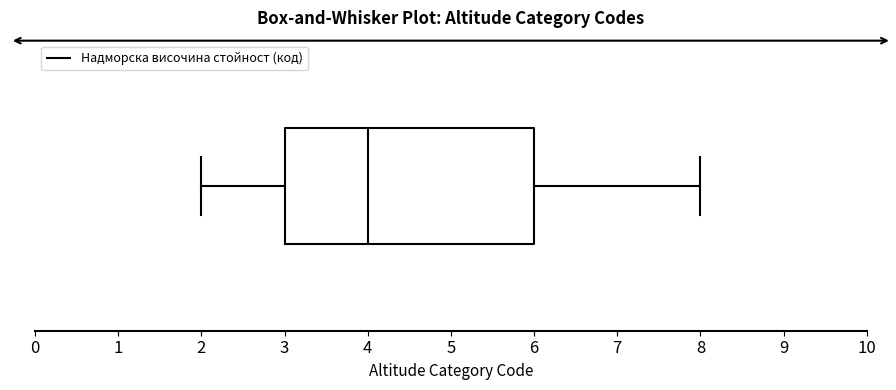

Read this box plot against the x-axis: the position of the median line, the range covered by the box, and the ends of both whiskers. The values are not printed on the chart, so give them approximately, as read against the axis.

median 4, box 3 to 6, whiskers 2 to 8